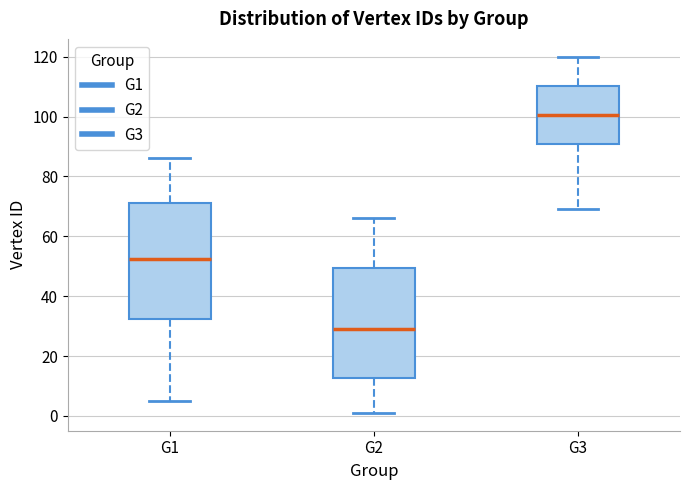

Reading left to right, transcribe this box plot: for each box, give where its median line is, the range the box spans, and where its two whiskers end, as read against the y-axis. The values are not printed on the chart, so give them approximately, as read against the axis.

G1: median 52, box 32 to 72, whiskers 6 to 86
G2: median 30, box 12 to 50, whiskers 2 to 66
G3: median 100, box 90 to 110, whiskers 70 to 120